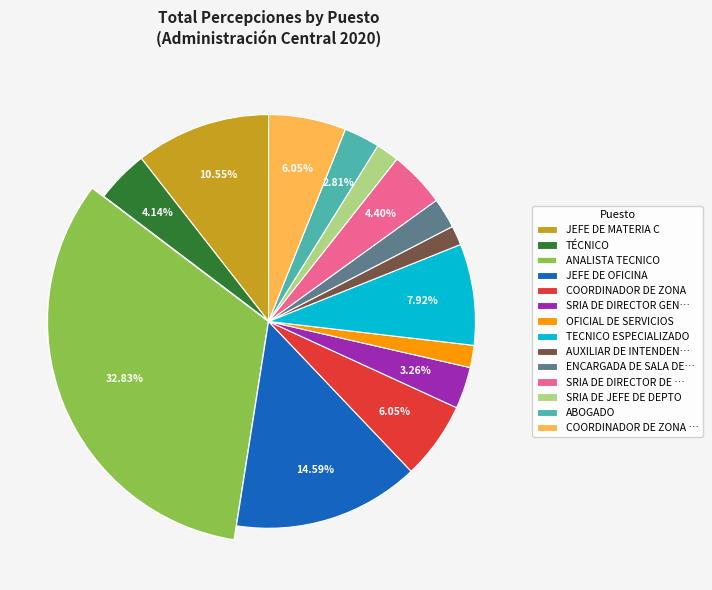

Is it true that AUXILIAR DE INTENDENCIA is 8% of the pie?

False